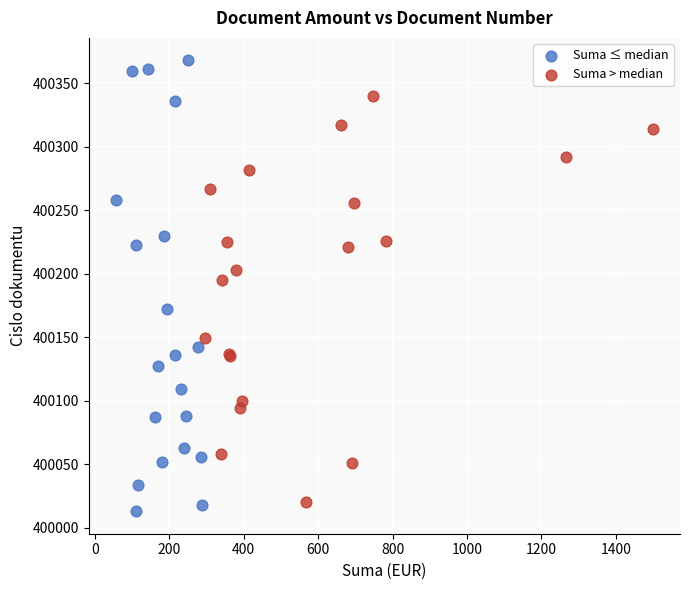

Which series has the widest spread of Y values?

Suma ≤ median